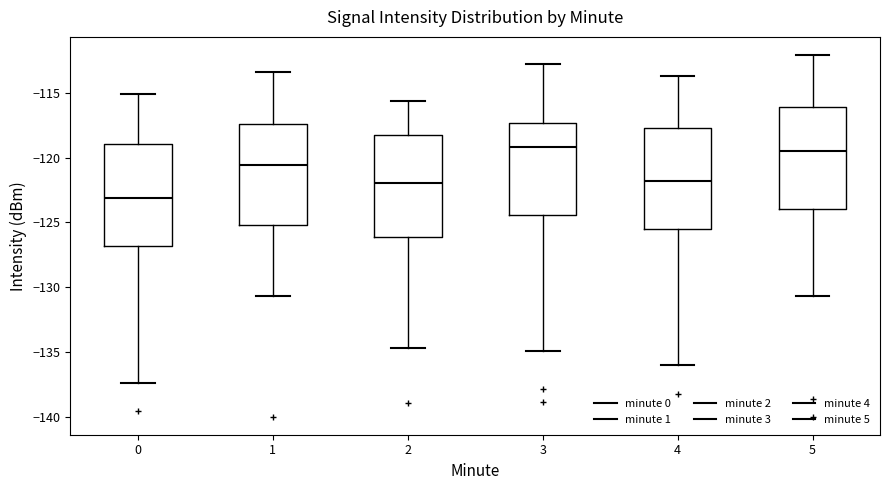

Reading left to right, read every box against the y-axis: the position of its median line, the range the box covers, and the ends of its whiskers. The values are not printed on the chart, so give them approximately, as read against the axis.

0: median -123.0, box -127.0 to -119.0, whiskers -137.5 to -115.0
1: median -120.5, box -125.0 to -117.5, whiskers -130.5 to -113.5
2: median -122.0, box -126.0 to -118.0, whiskers -134.5 to -115.5
3: median -119.0, box -124.5 to -117.5, whiskers -135.0 to -113.0
4: median -122.0, box -125.5 to -117.5, whiskers -136.0 to -113.5
5: median -119.5, box -124.0 to -116.0, whiskers -130.5 to -112.0